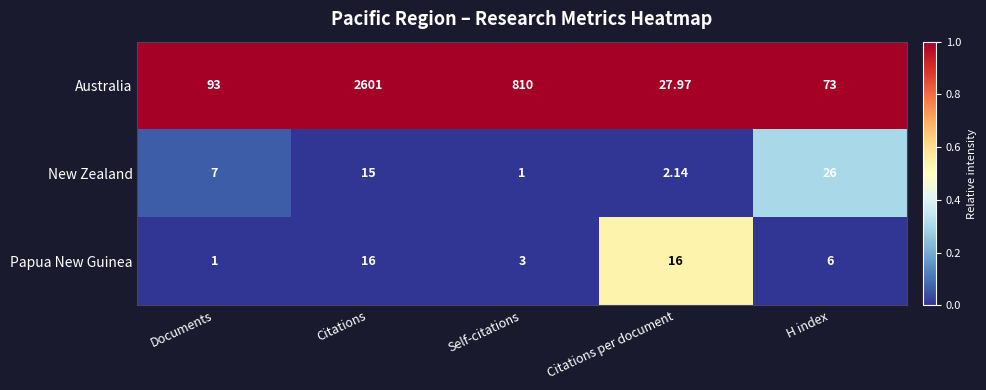

Which category has the lowest value in the New Zealand series?

Self-citations